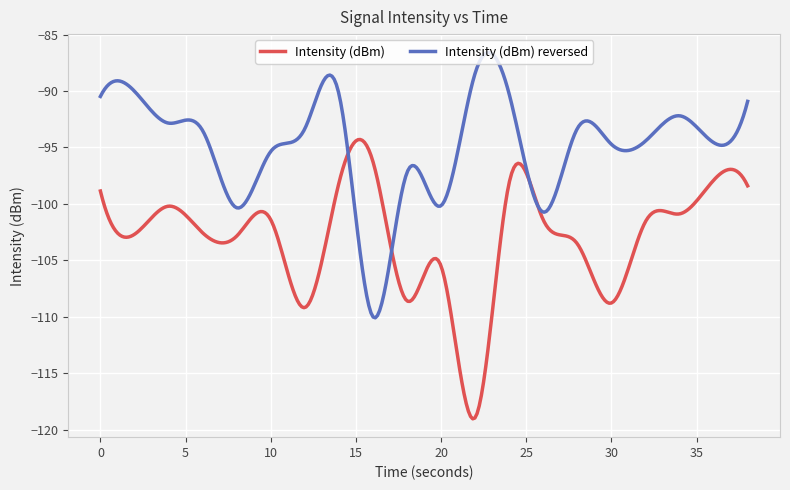

What is the smallest value displayed?

-119.0